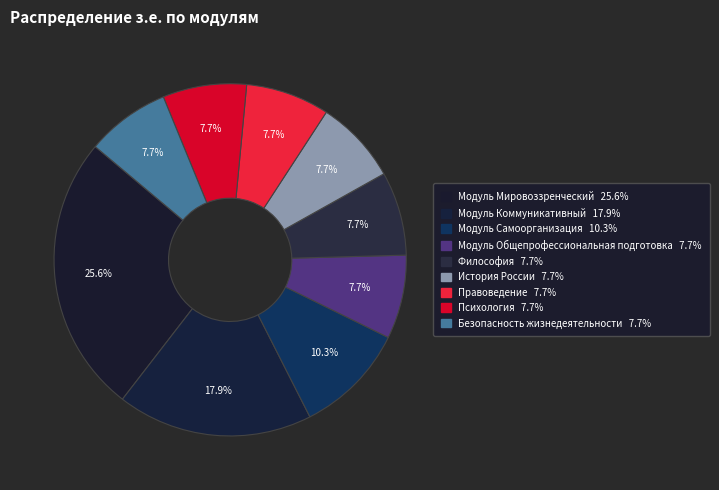

Count the number of slices in the pie.

9